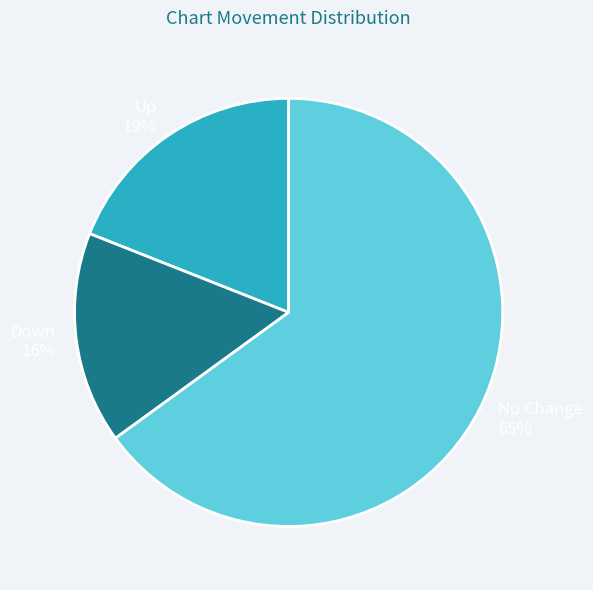

Approximately how many times larger is the value at No Change compared to Up?

3.4